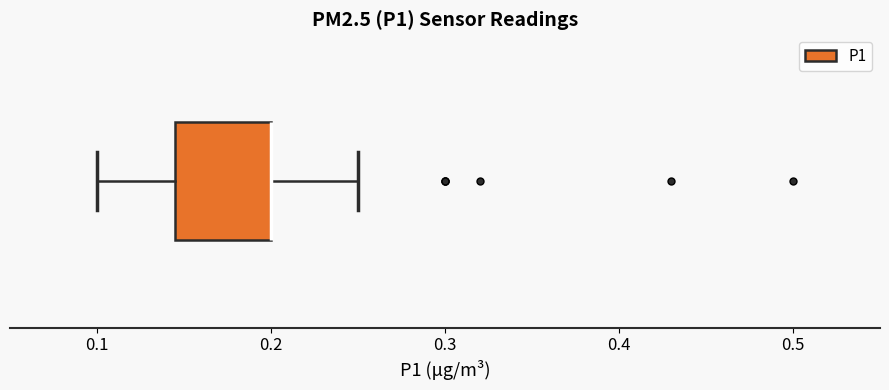

Where does the left whisker of the box end on the x-axis? The values are not printed on the chart, so give them approximately, as read against the axis.

0.10